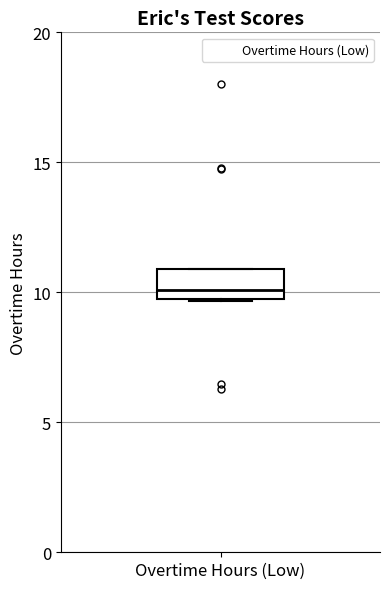

Read this box plot against the y-axis: the position of the median line, the range covered by the box, and the ends of both whiskers. The values are not printed on the chart, so give them approximately, as read against the axis.

median 10.0 (just above the box's lower edge), box 10.0 to 11.0, whiskers 9.5 to 11.0